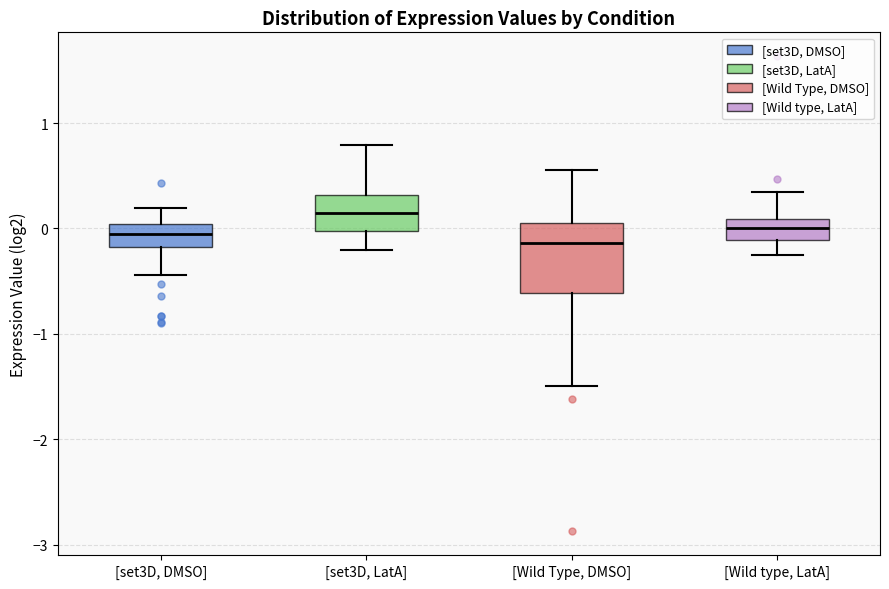

Reading left to right, read every box against the y-axis: the position of its median line, the range the box covers, and the ends of its whiskers. The values are not printed on the chart, so give them approximately, as read against the axis.

[set3D, DMSO]: median -0.1, box -0.2 to 0.0, whiskers -0.4 to 0.2
[set3D, LatA]: median 0.1, box 0.0 to 0.3, whiskers -0.2 to 0.8
[Wild Type, DMSO]: median -0.1, box -0.6 to 0.1, whiskers -1.5 to 0.6
[Wild type, LatA]: median 0.0, box -0.1 to 0.1, whiskers -0.3 to 0.3